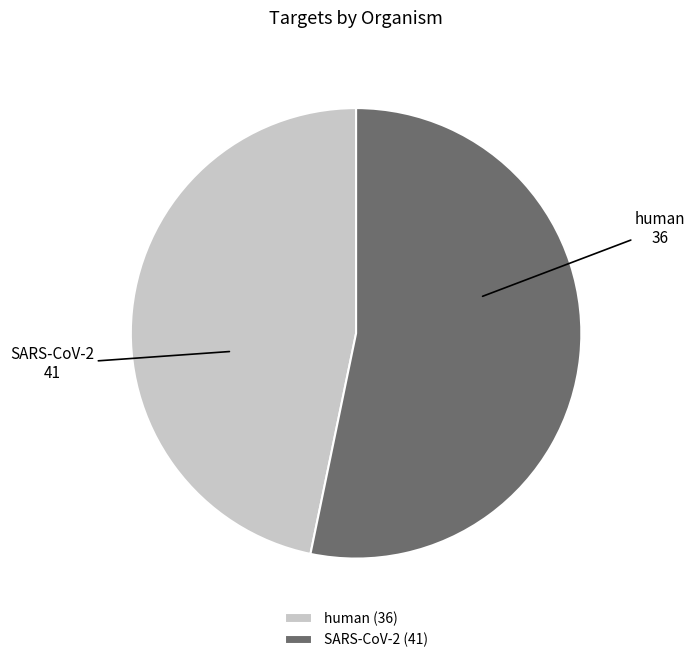

Does SARS-CoV-2 account for over 50% of the chart?

Yes